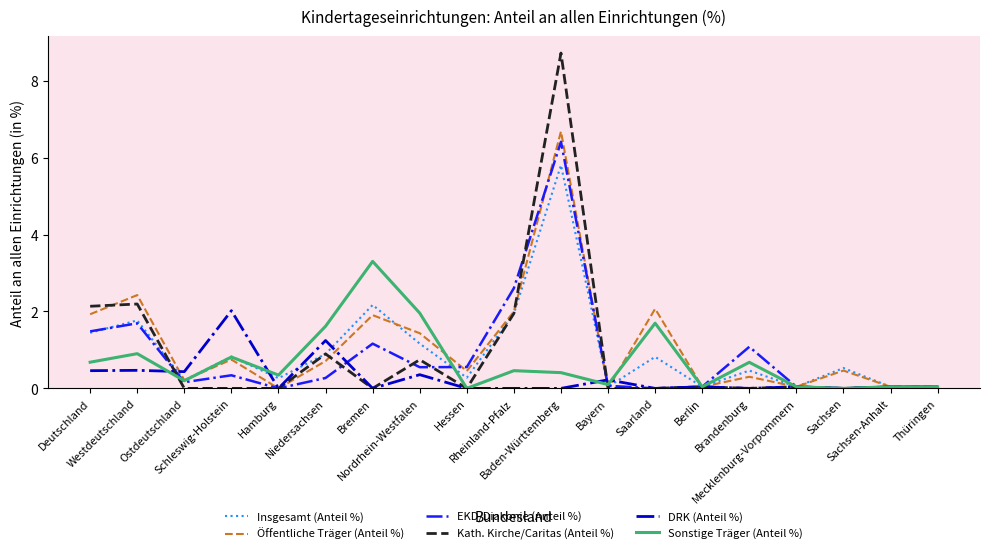

What is the greatest value displayed?

8.7